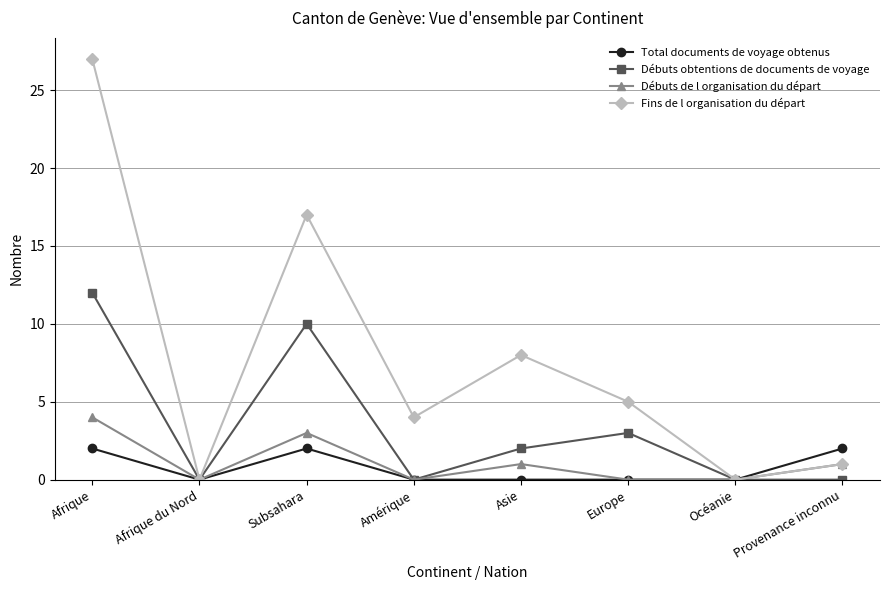

At how many categories does at least one series exceed 10?

2